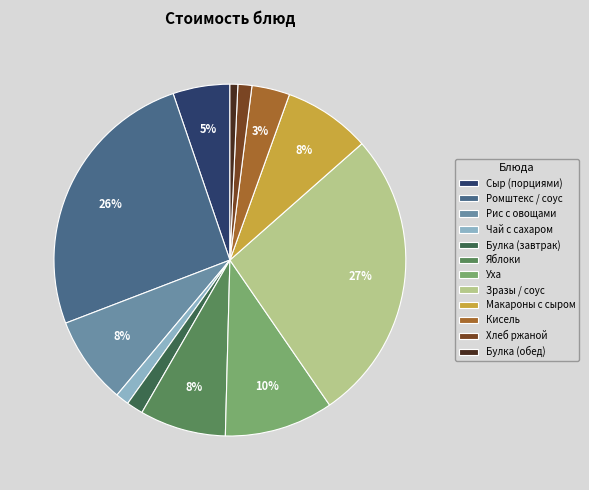

Does any single category account for the majority?

No